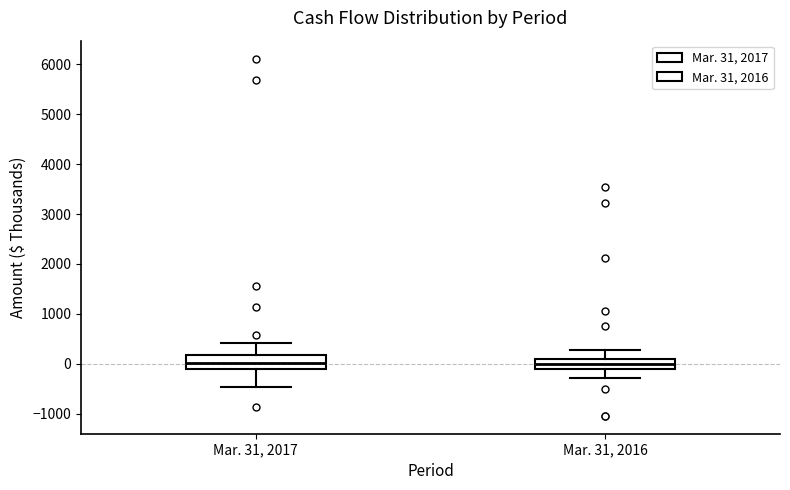

Reading left to right, read every box against the y-axis: the position of its median line, the range the box covers, and the ends of its whiskers. The values are not printed on the chart, so give them approximately, as read against the axis.

Mar. 31, 2017: median 0, box -100 to 200, whiskers -500 to 400
Mar. 31, 2016: median 0, box -100 to 100, whiskers -300 to 300